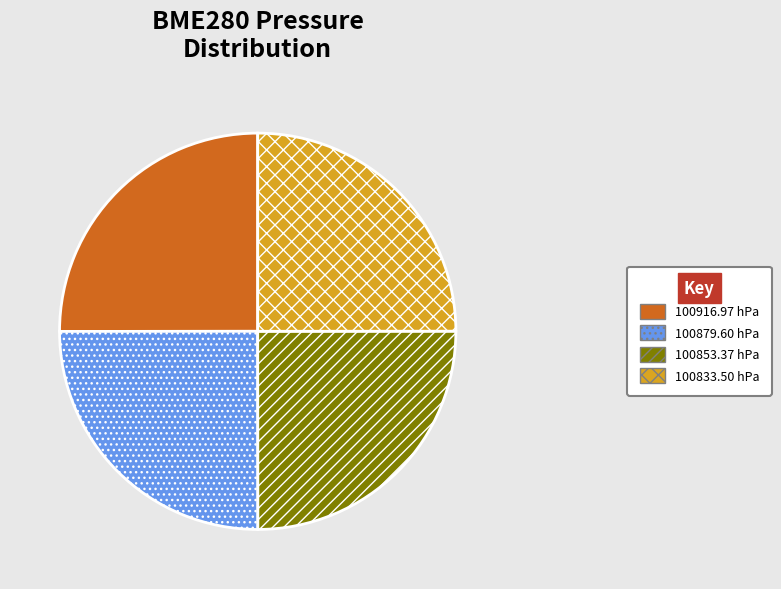

Does any single category account for the majority?

No